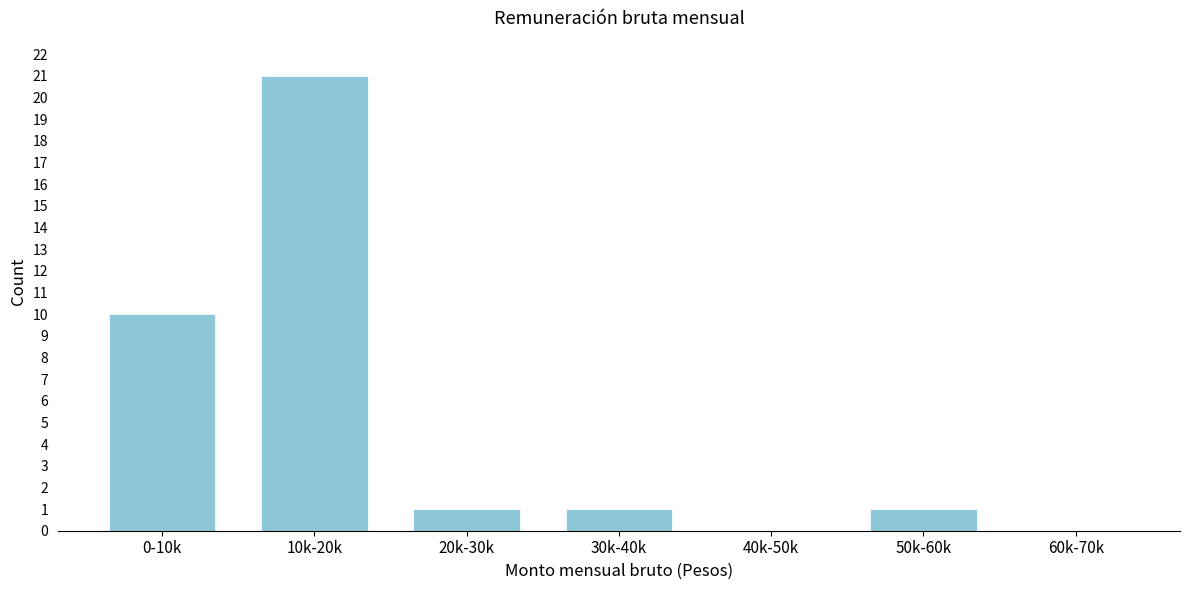

Reading left to right, list all the values displayed in this chart.

0-10k=10	10k-20k=21	20k-30k=1	30k-40k=1	40k-50k=0	50k-60k=1	60k-70k=0